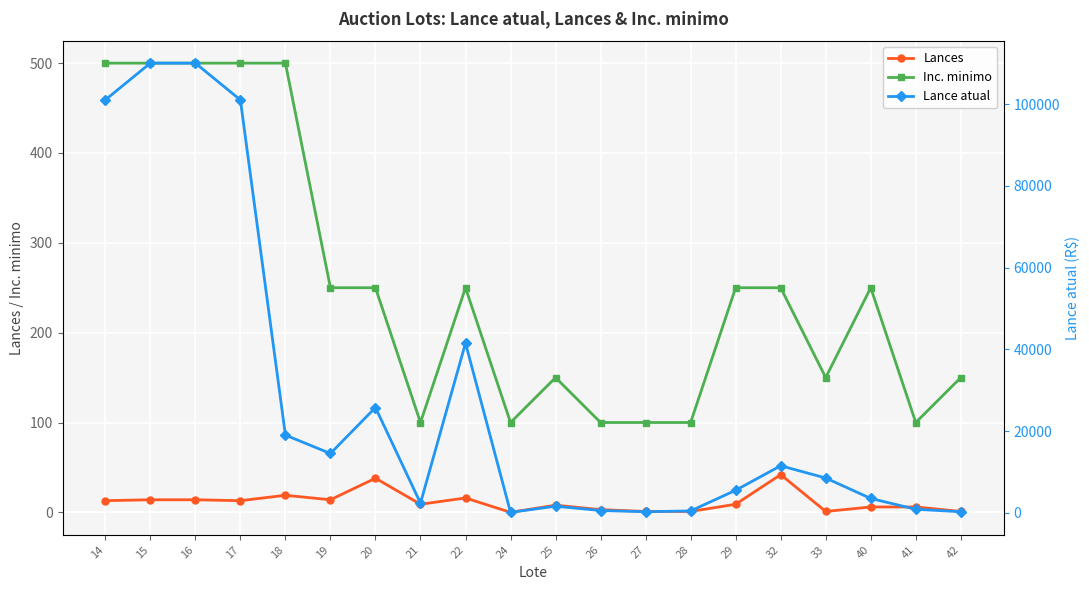

How many lines are shown in the chart?

3